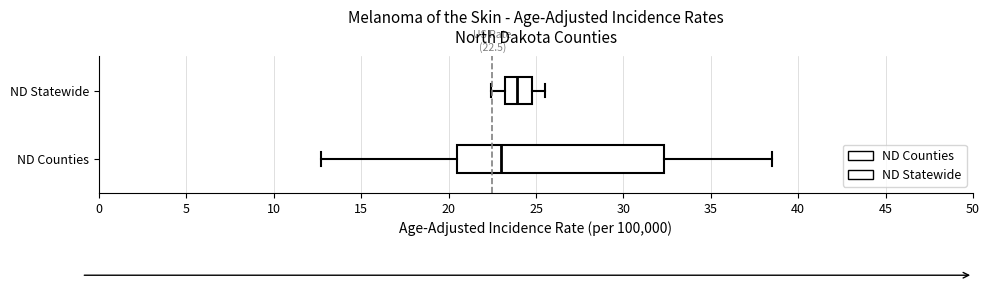

Which box has the furthest to the right median line?

ND Statewide